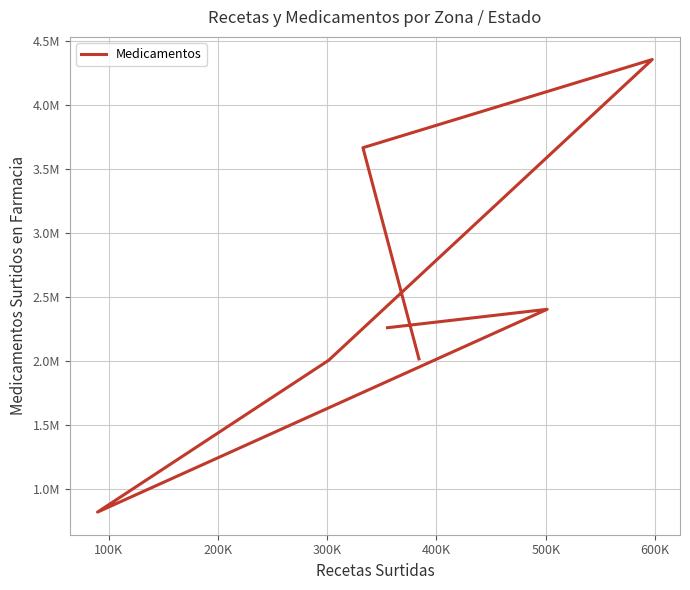

What is the smallest value displayed?

819442